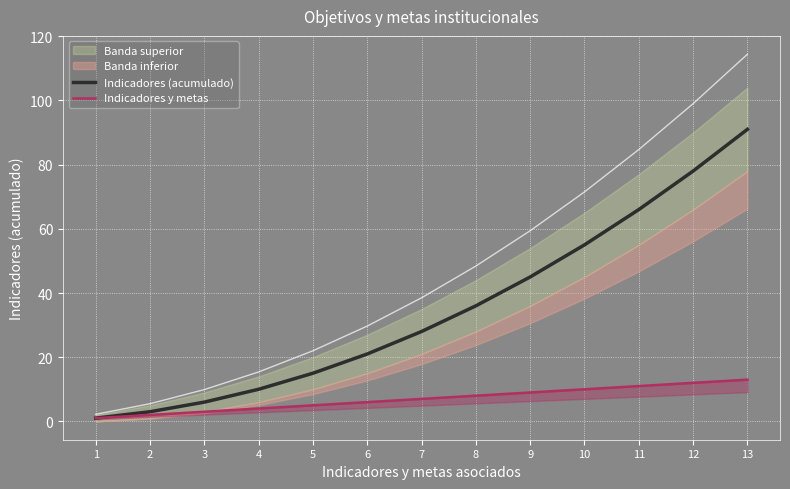

Is the value of Indicadores y metas at 12 greater than the value of Indicadores (acumulado) at 10?

No